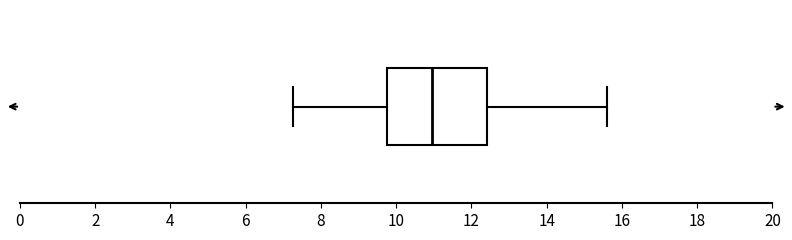

Where is the right edge of the box on the x-axis? The values are not printed on the chart, so give them approximately, as read against the axis.

12.4